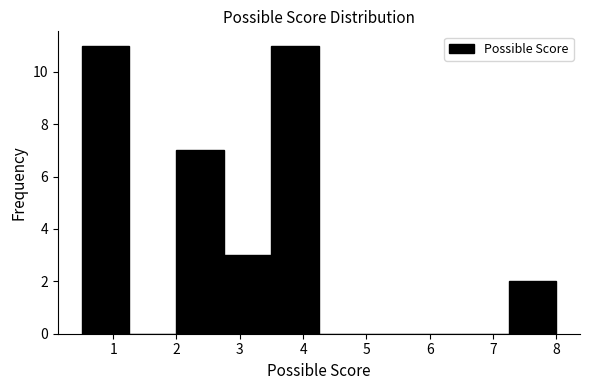

How tall is the bar that spans 0.50 to 1.25 on the x-axis? Neither the bar edges nor the heights are printed on the chart, so give them approximately, as read against the axes.

11